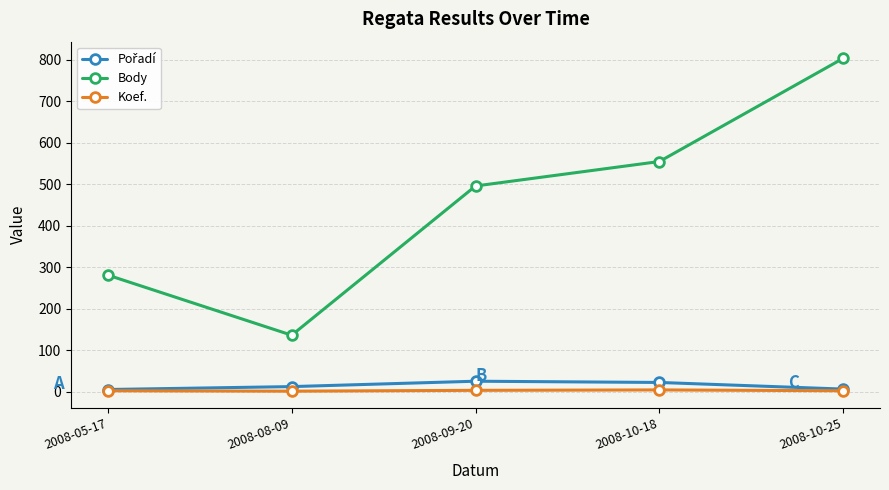

Between 2008-10-18 and 2008-10-25, which series saw the biggest shift?

Body